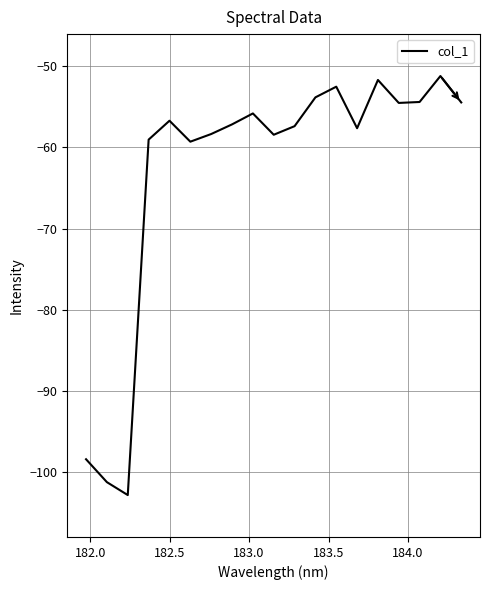

What is the smallest value displayed?

-102.8